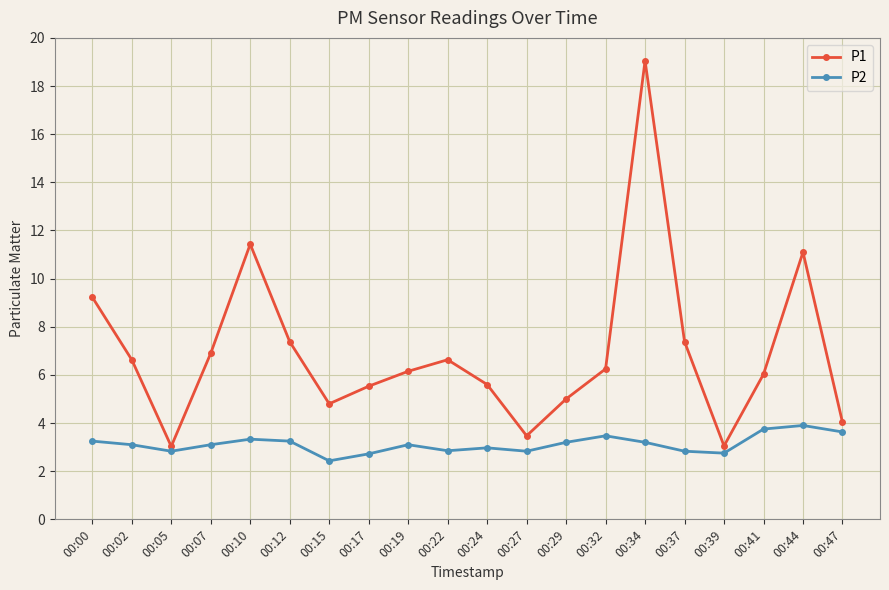

Which series has the largest range (max minus min)?

P1